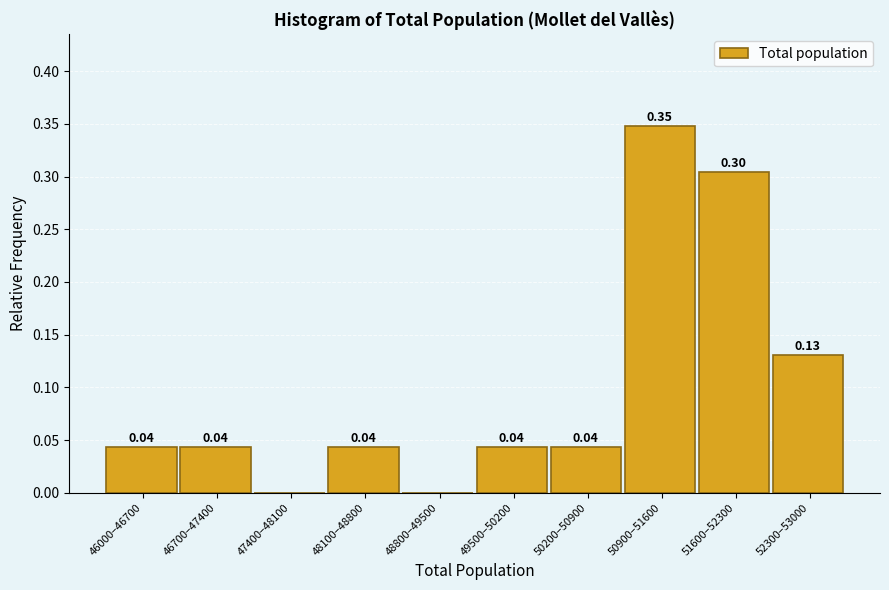

What is the sum of all values?

1.0